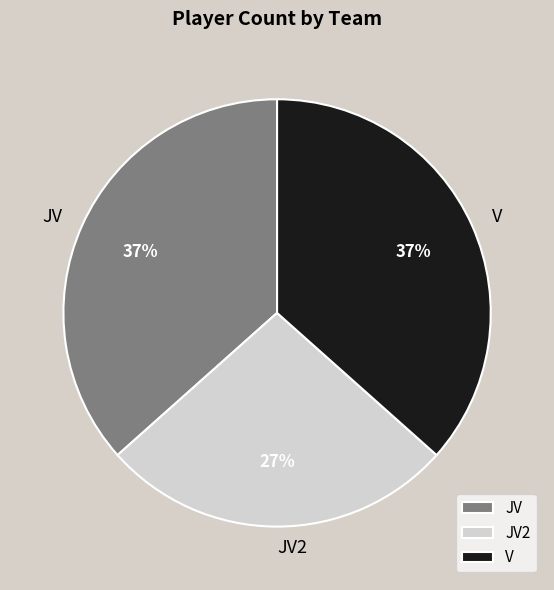

The JV slice represents 45% of the pie. True or false?

False